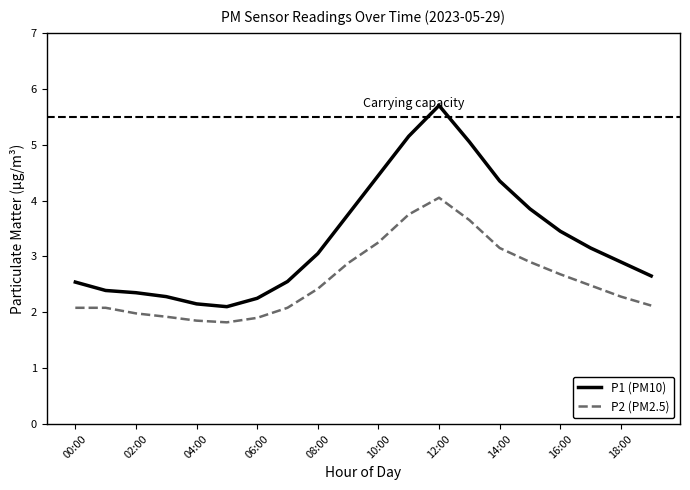

At how many categories does at least one series exceed 5?

3